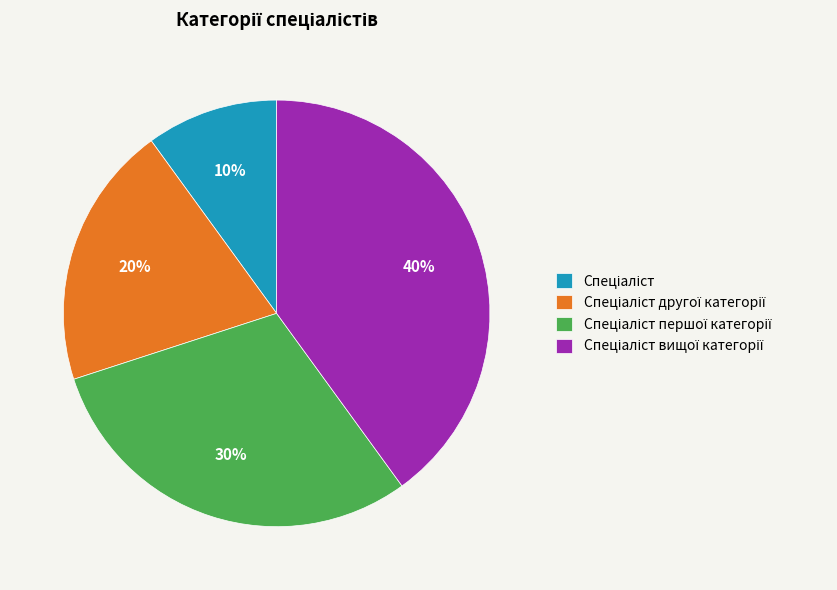

Is there any slice that represents more than half of the pie?

No